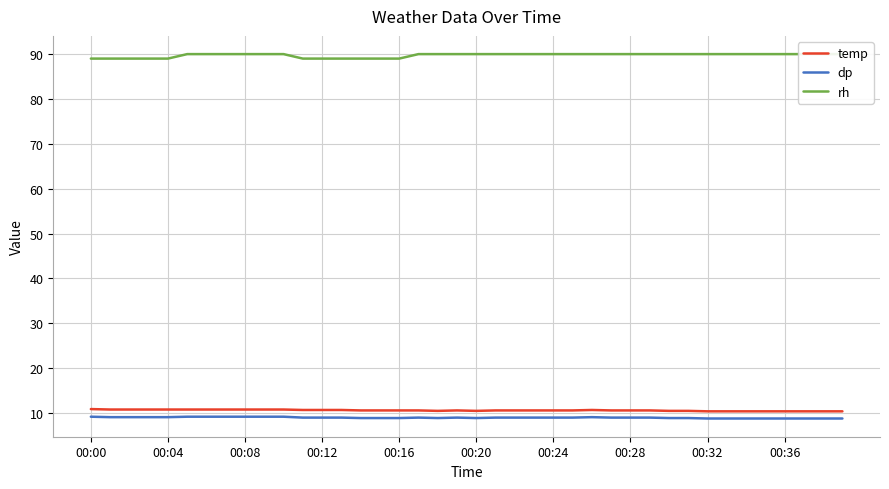

In temp, how many points are lower than both neighbors (excluding endpoints)?

2